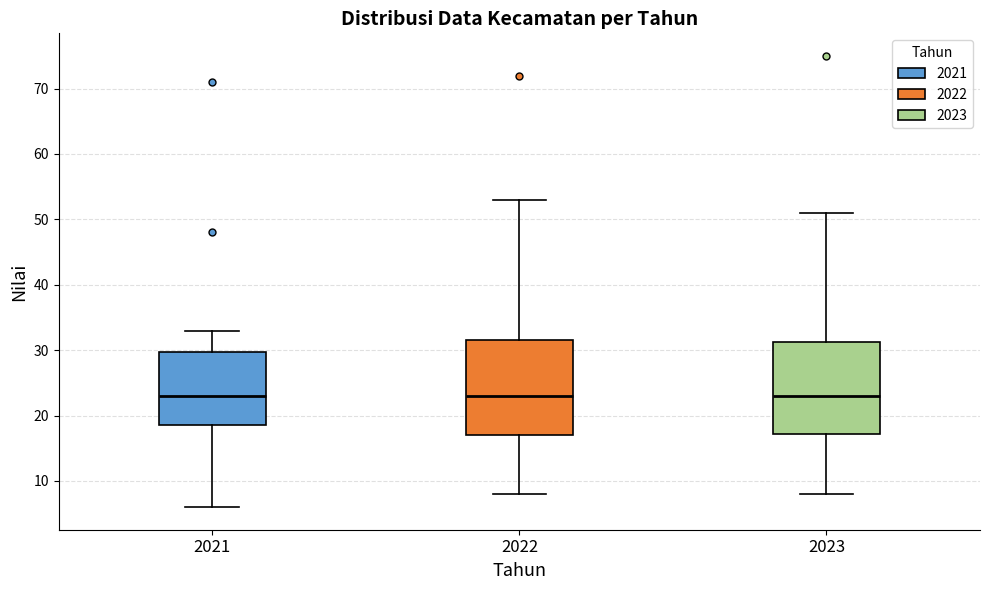

Reading left to right, read every box against the y-axis: the position of its median line, the range the box covers, and the ends of its whiskers. The values are not printed on the chart, so give them approximately, as read against the axis.

2021: median 23, box 19 to 30, whiskers 6 to 33
2022: median 23, box 17 to 32, whiskers 8 to 53
2023: median 23, box 17 to 31, whiskers 8 to 51